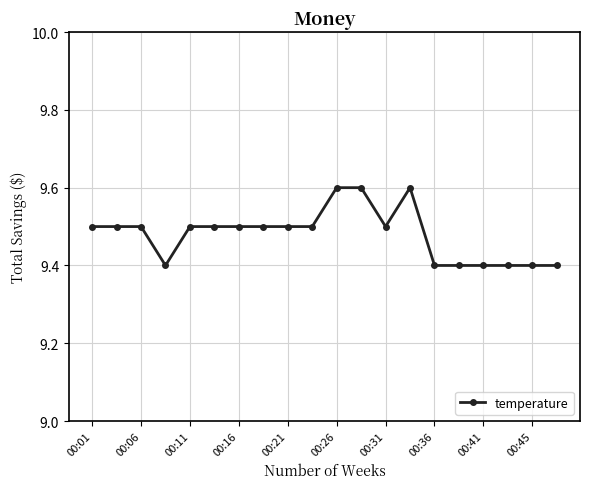

How many values are between 9 and 10?

20